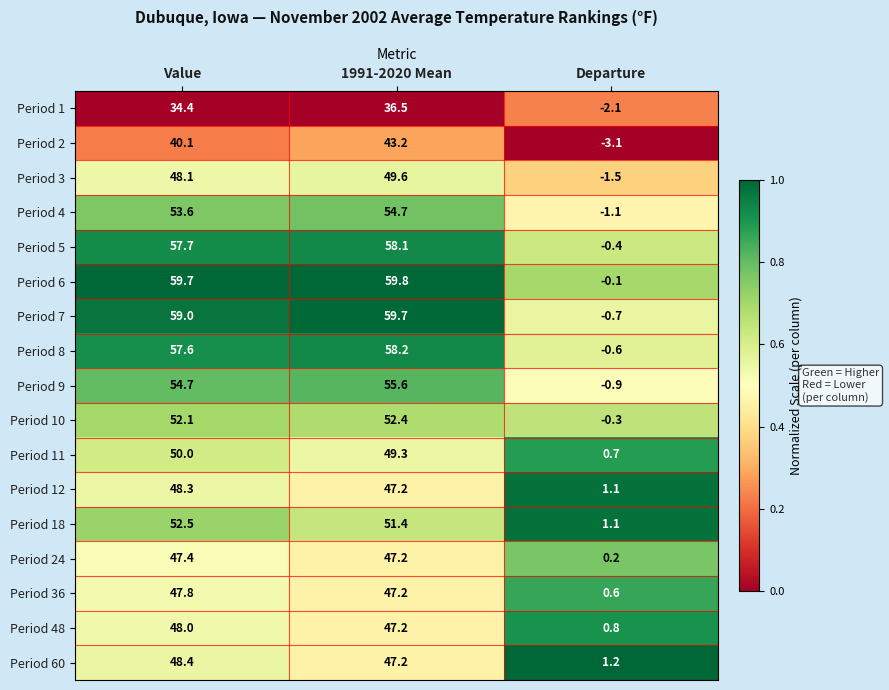

What is the difference between the highest and lowest values at Value?

25.3